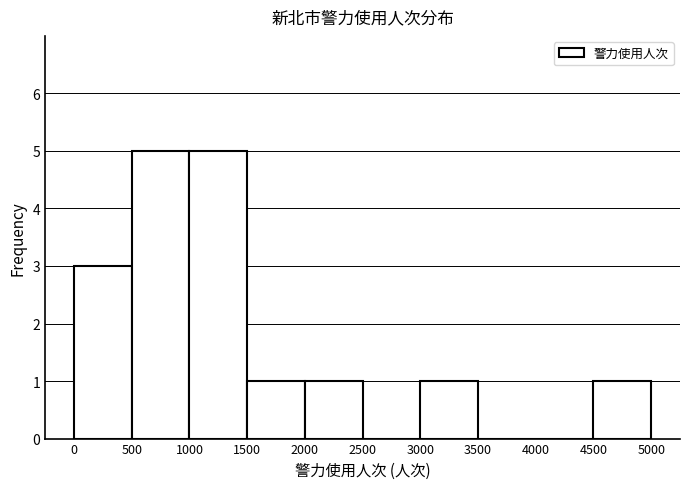

Reading left to right, list every bar in this chart as the range it spans on the x-axis followed by its height. The values are not printed on the chart, so give them approximately, as read against the axis.

0 to 500: 3
500 to 1000: 5
1000 to 1500: 5
1500 to 2000: 1
2000 to 2500: 1
2500 to 3000: 0
3000 to 3500: 1
3500 to 4000: 0
4000 to 4500: 0
4500 to 5000: 1